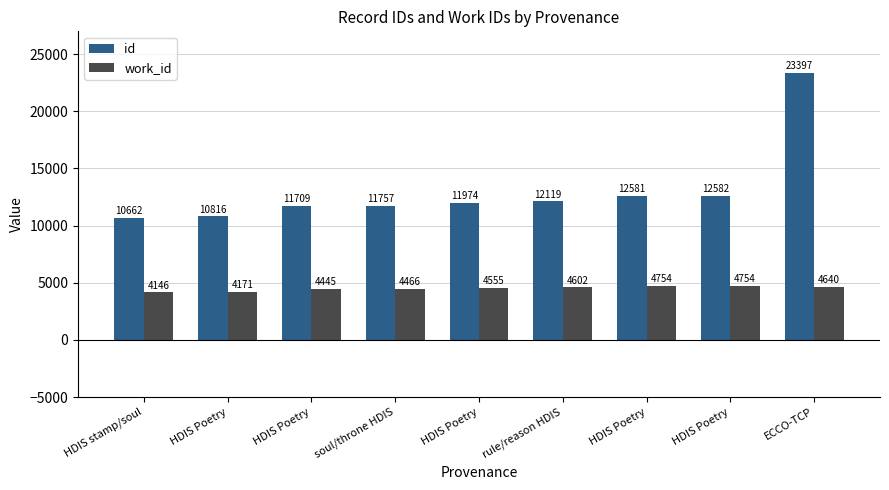

What is the greatest value displayed?

23397